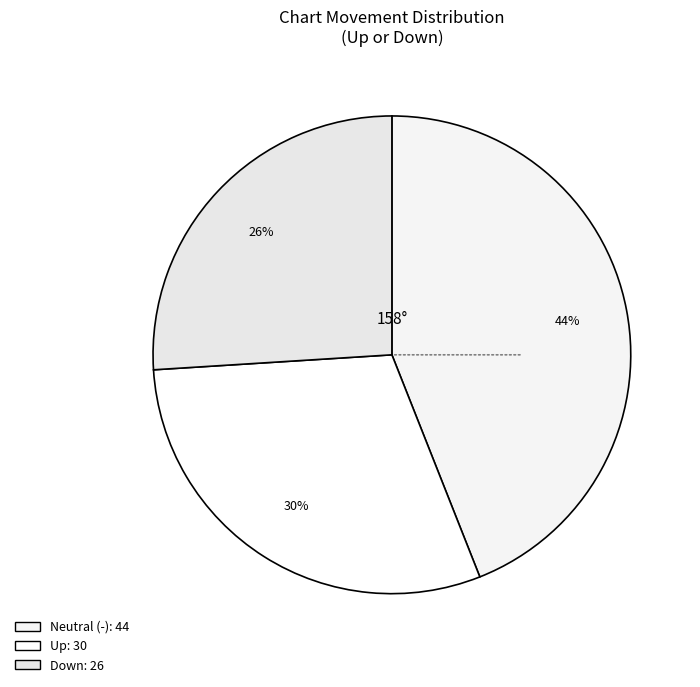

How many slices are in this pie chart?

3